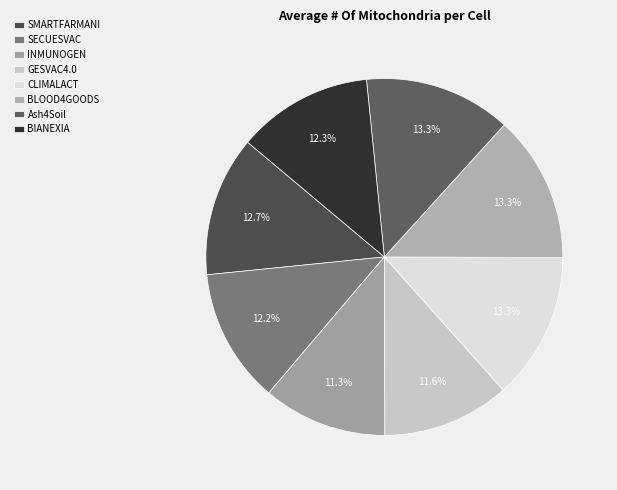

Is SECUESVAC the majority of the pie?

No